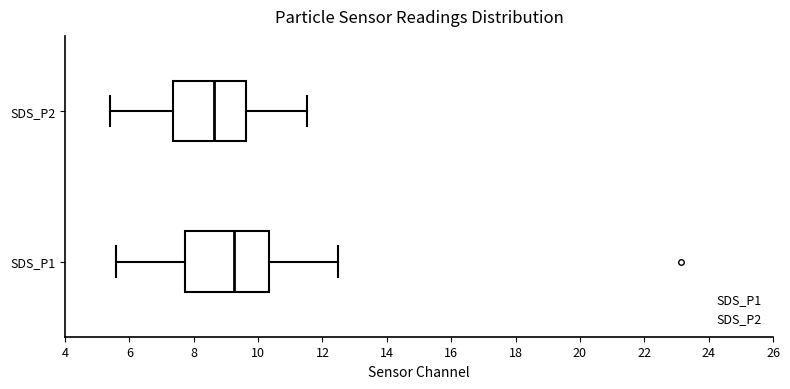

Where does the right whisker of the box for SDS_P1 end on the x-axis? The values are not printed on the chart, so give them approximately, as read against the axis.

12.4